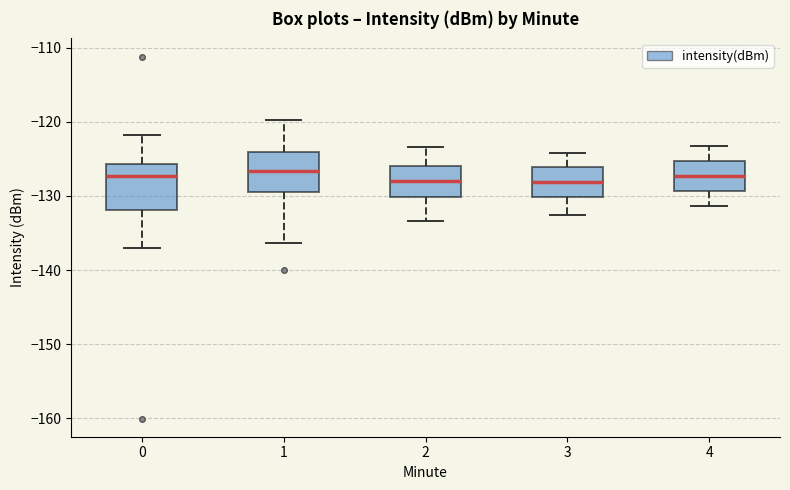

Reading left to right, transcribe this box plot: for each box, give where its median line is, the range the box spans, and where its two whiskers end, as read against the y-axis. The values are not printed on the chart, so give them approximately, as read against the axis.

0: median -127, box -132 to -126, whiskers -137 to -122
1: median -127, box -129 to -124, whiskers -136 to -120
2: median -128, box -130 to -126, whiskers -133 to -123
3: median -128, box -130 to -126, whiskers -133 to -124
4: median -127, box -129 to -125, whiskers -131 to -123